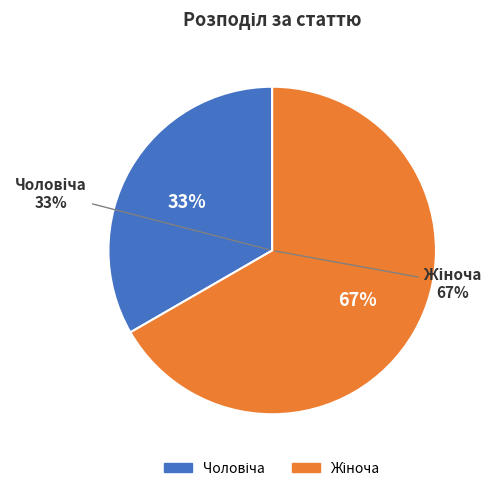

Count the number of slices in the pie.

2